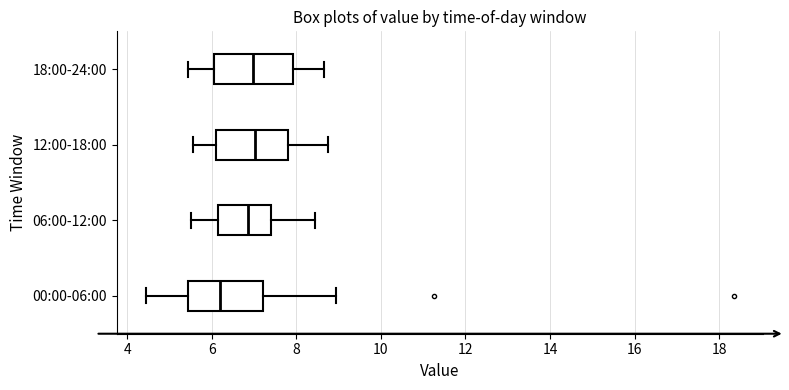

Reading bottom to top, transcribe this box plot: for each box, give where its median line is, the range the box spans, and where its two whiskers end, as read against the x-axis. The values are not printed on the chart, so give them approximately, as read against the axis.

00:00-06:00: median 6.2, box 5.4 to 7.2, whiskers 4.4 to 9.0
06:00-12:00: median 6.8, box 6.2 to 7.4, whiskers 5.6 to 8.4
12:00-18:00: median 7.0, box 6.2 to 7.8, whiskers 5.6 to 8.8
18:00-24:00: median 7.0, box 6.0 to 8.0, whiskers 5.4 to 8.6